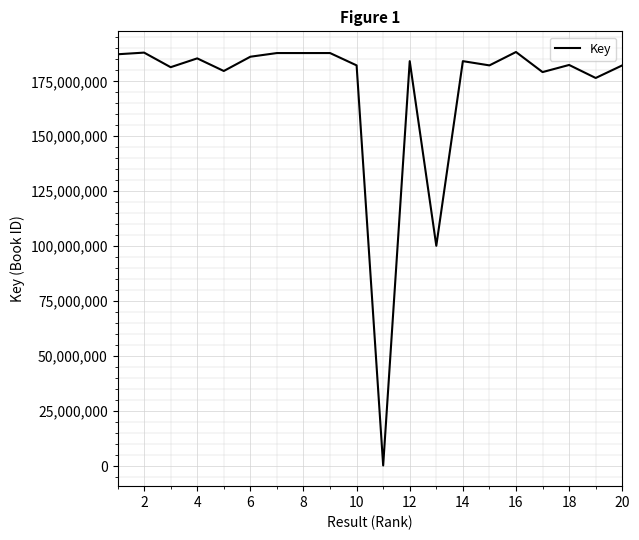

Count the number of data series in this chart.

1